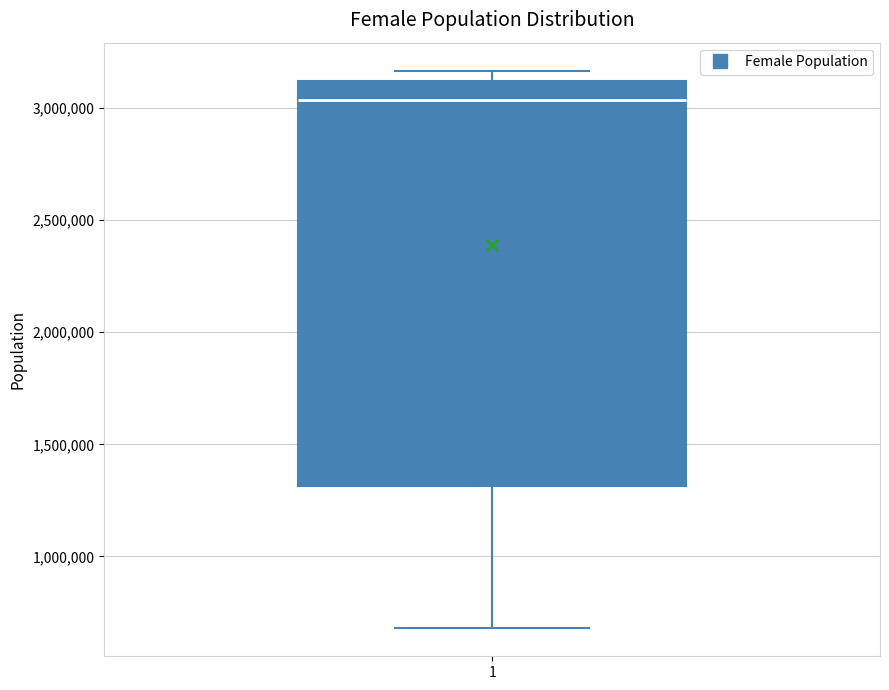

Transcribe this box plot: give where the median line is, the range the box spans, and where the two whiskers end, as read against the y-axis. The values are not printed on the chart, so give them approximately, as read against the axis.

median 3050000, box 1300000 to 3100000, whiskers 700000 to 3150000